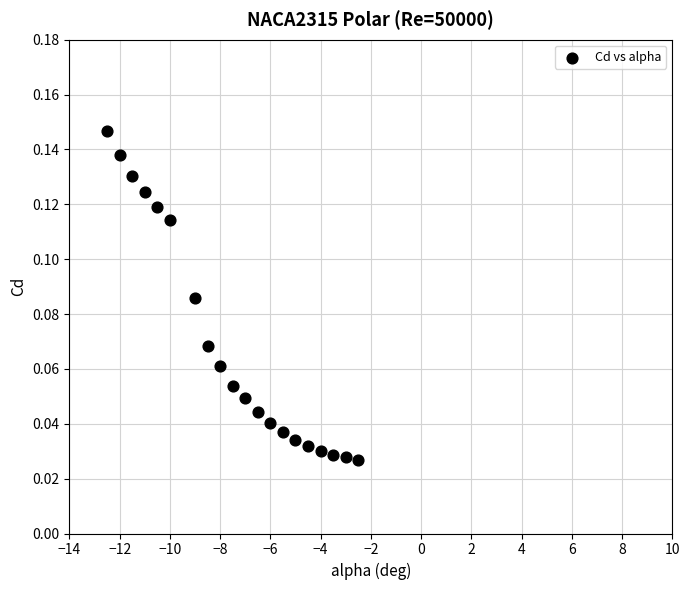

What is the range of X values (max minus min)?

10.0